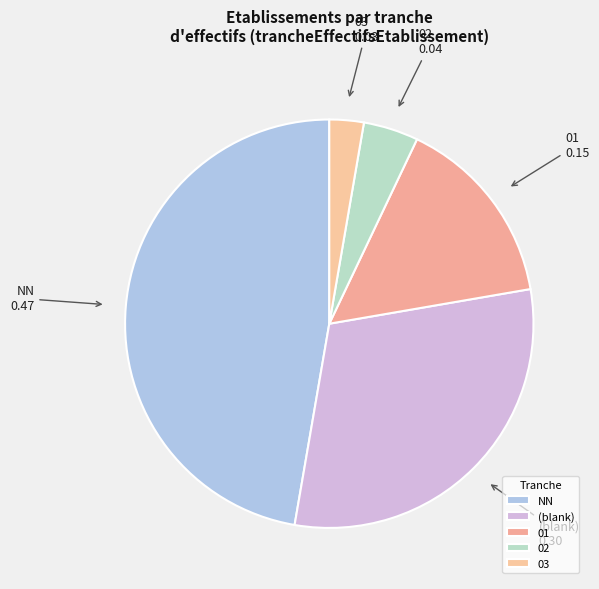

Combined, do 01 and (blank) account for over 50%?

No